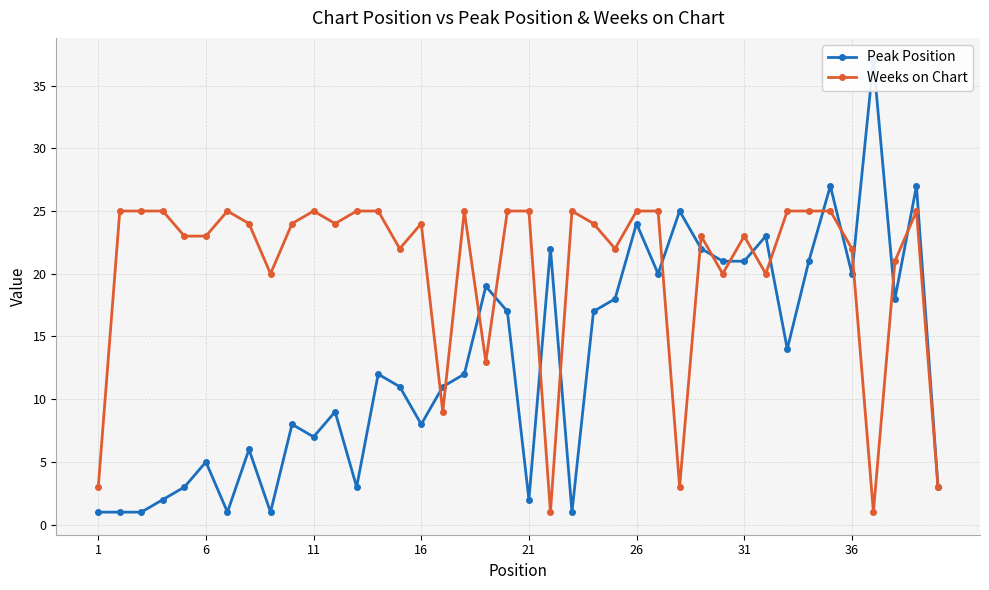

How many times do Weeks on Chart and Peak Position cross each other?

17